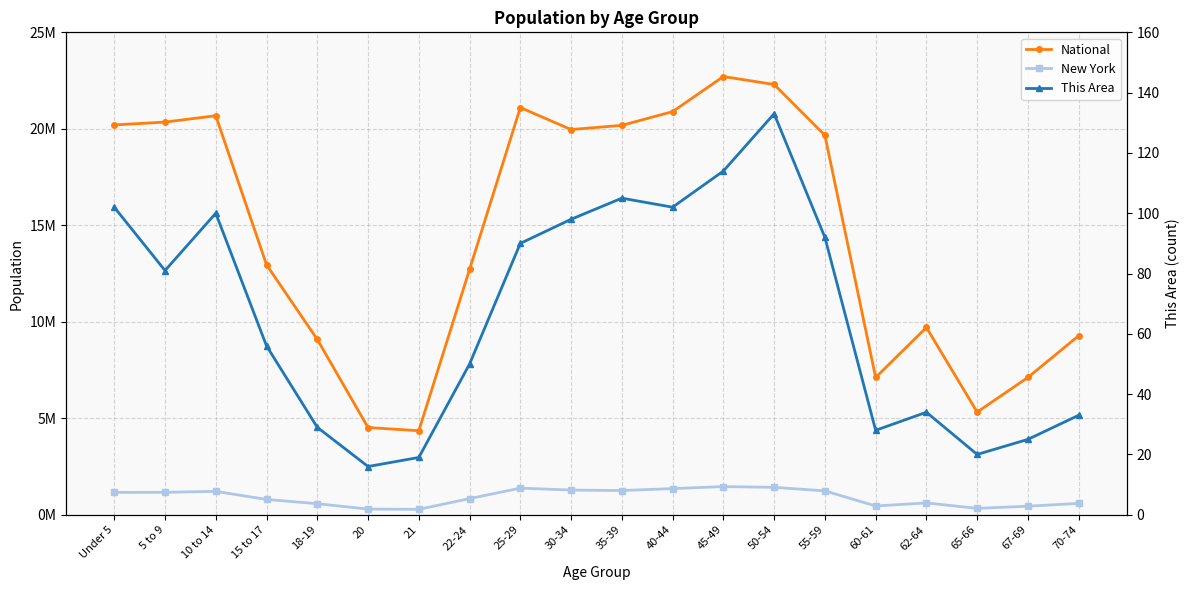

At which category is the sum across all series the highest?

45-49